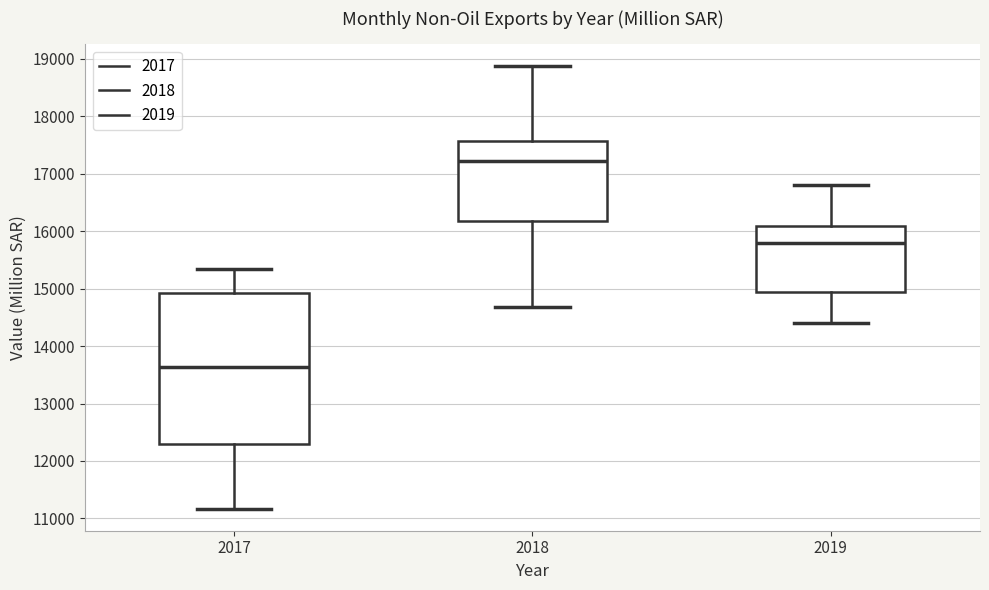

Where is the lower edge of the box at x = 2017 on the y-axis? The values are not printed on the chart, so give them approximately, as read against the axis.

12300